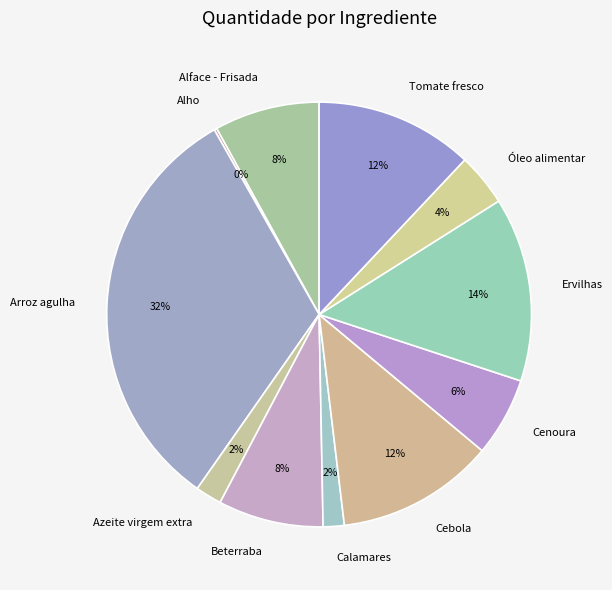

What percentage is the Calamares slice, to the nearest percent?

2%